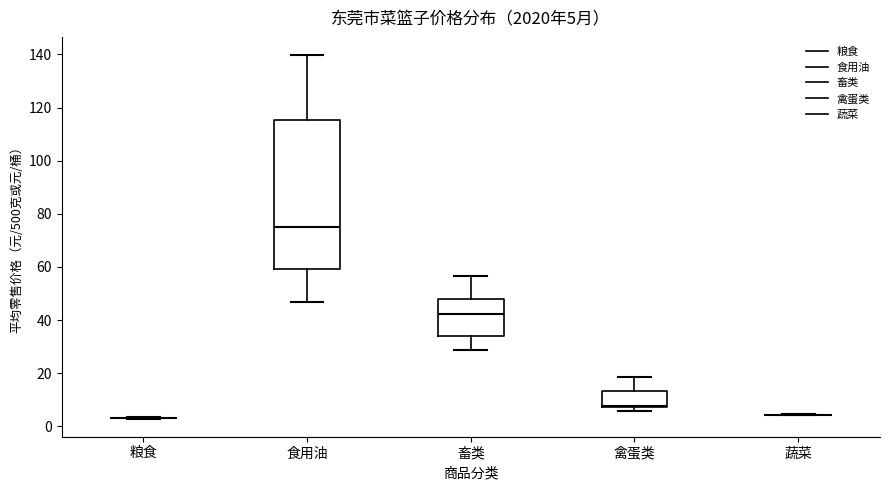

Comparing the boxes themselves (not the whiskers), which one is the tallest?

食用油